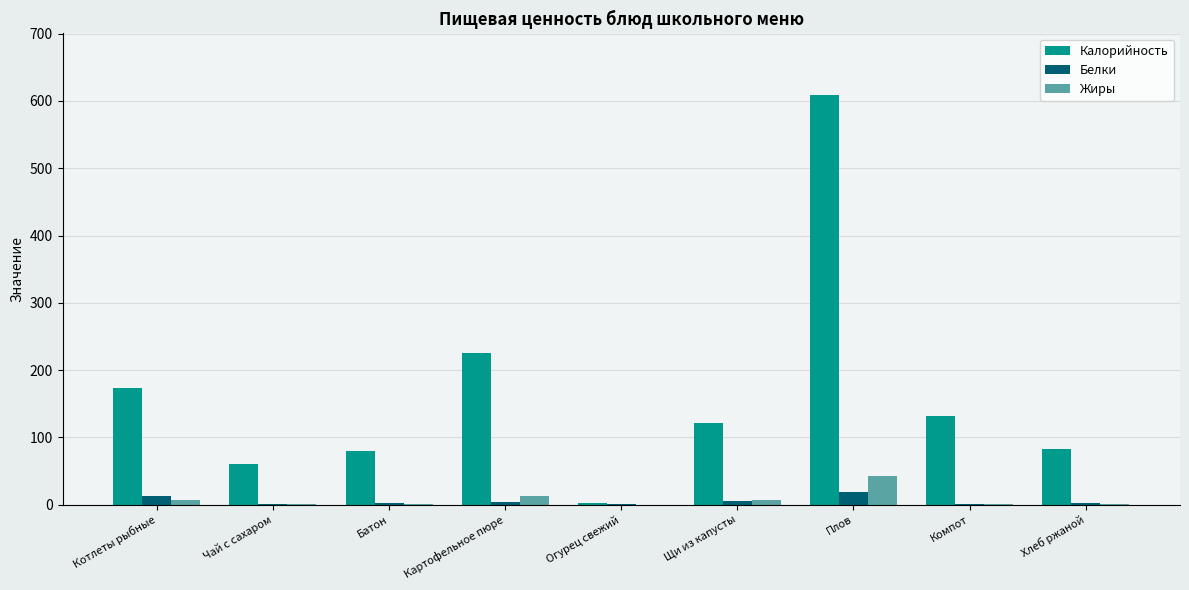

At which category does the chart reach its peak across all series?

Плов